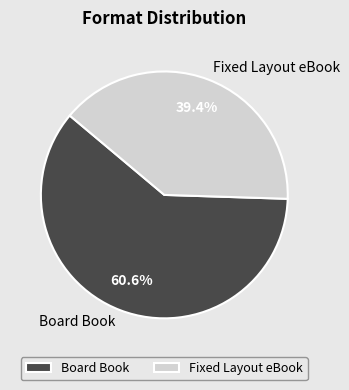

What percentage is NOT represented by Fixed Layout eBook?

60.6%